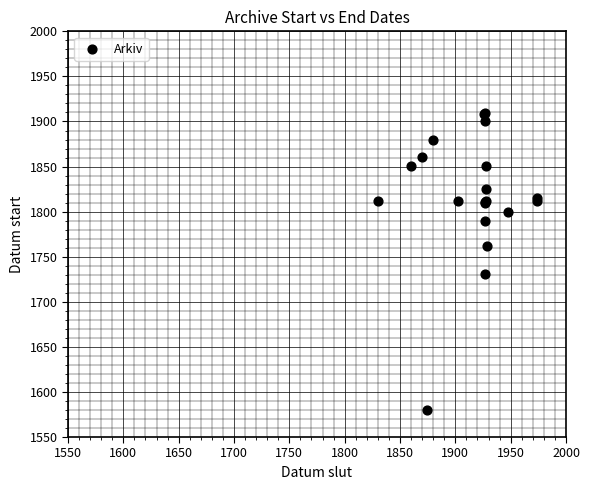

What Y value in the scatter plot is closest to 1744?

1731